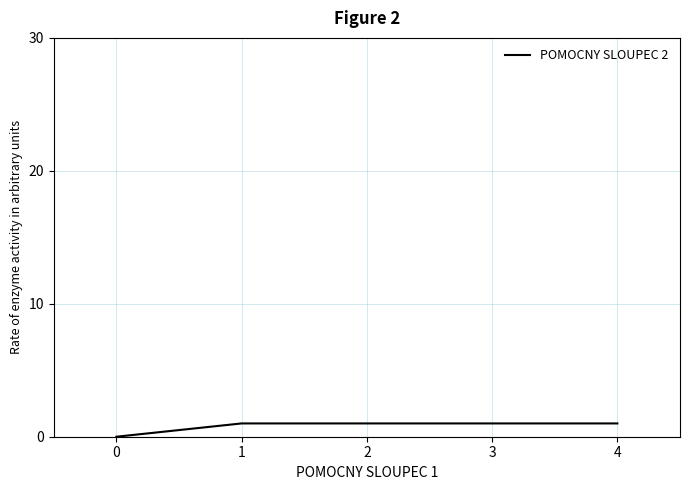

True or false: the data shows 0 at 2.

False